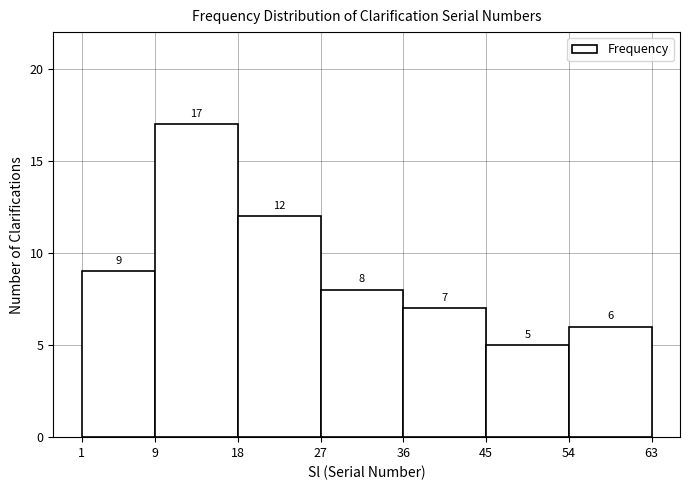

Reading left to right, list every bar in this chart as the range it spans on the x-axis followed by its height.

1 to 9: 9
9 to 18: 17
18 to 27: 12
27 to 36: 8
36 to 45: 7
45 to 54: 5
54 to 63: 6